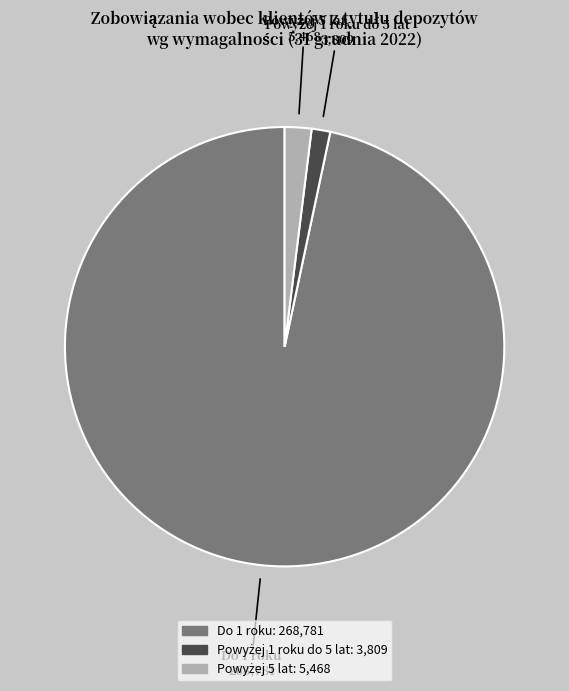

How many segments does this pie chart have?

3